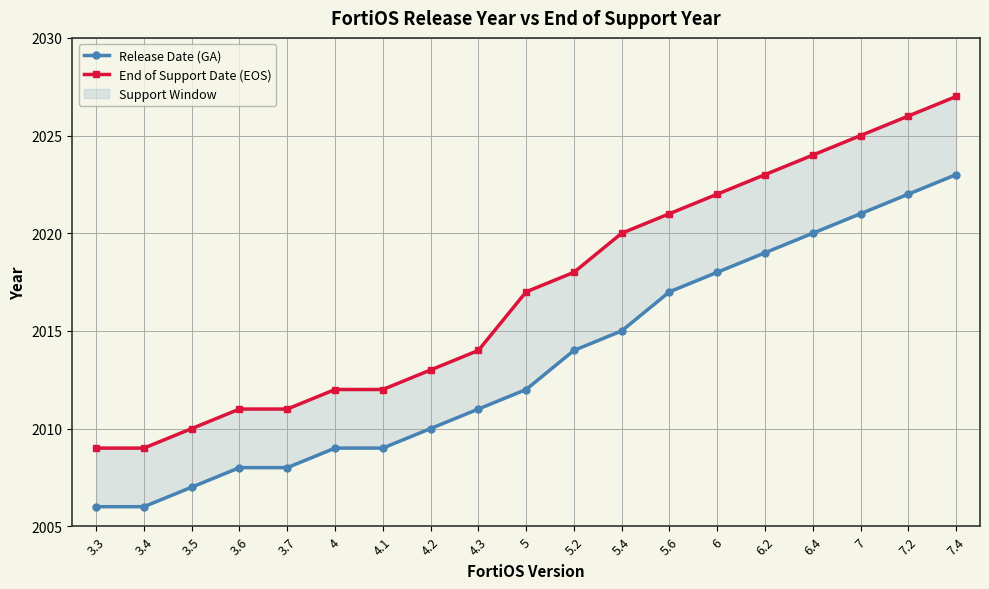

What is the label of the 8th point from the right?

5.4